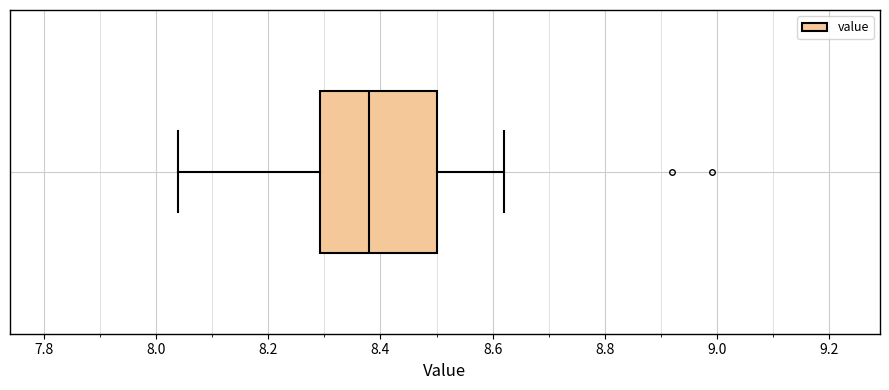

Read this box plot against the x-axis: the position of the median line, the range covered by the box, and the ends of both whiskers. The values are not printed on the chart, so give them approximately, as read against the axis.

median 8.38, box 8.30 to 8.50, whiskers 8.04 to 8.62